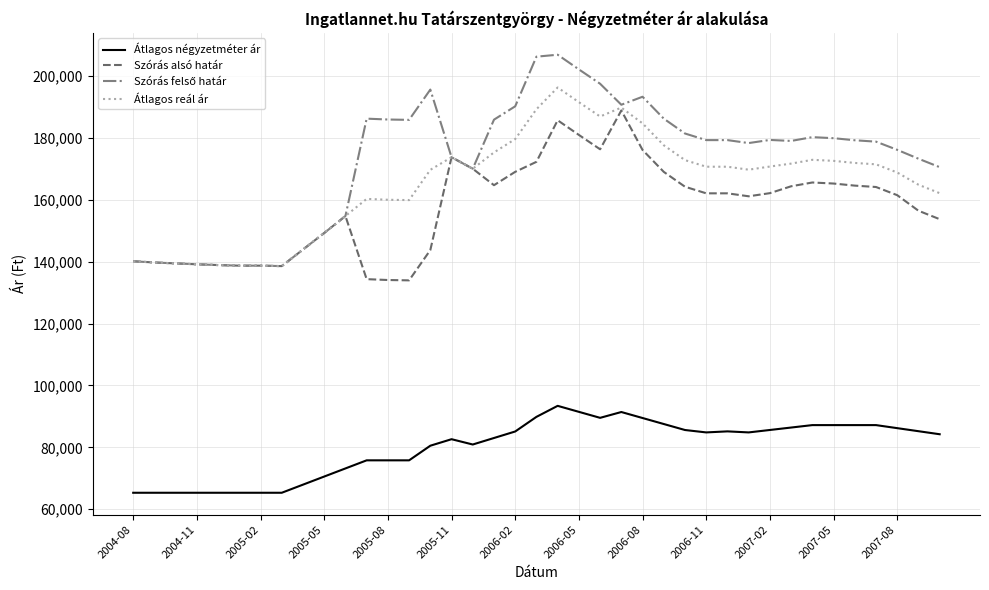

What is the average value of the Átlagos reál ár series?

165038